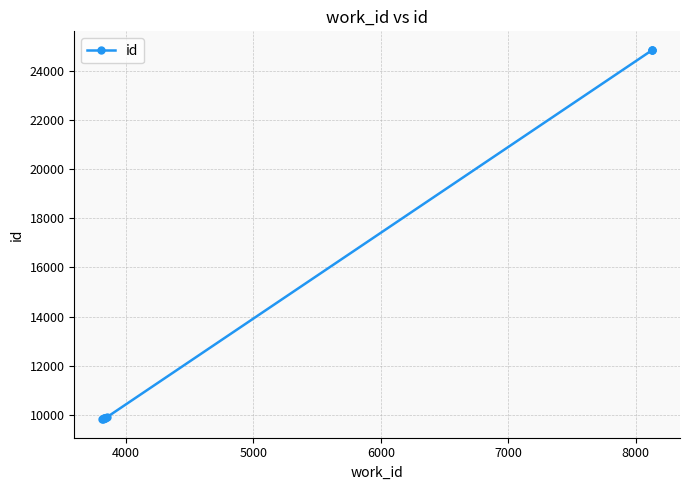

Between 4000 and 7000, which is larger?

7000